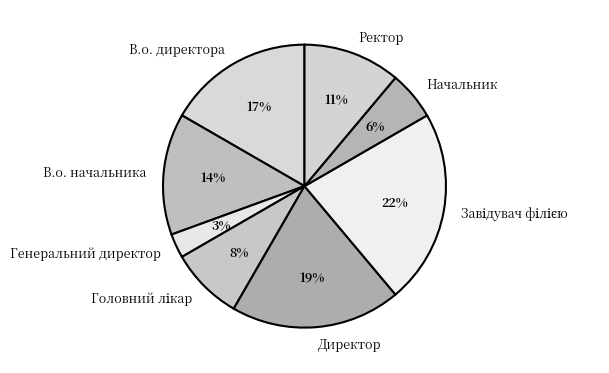

What is the smallest slice in the pie chart?

Генеральний директор